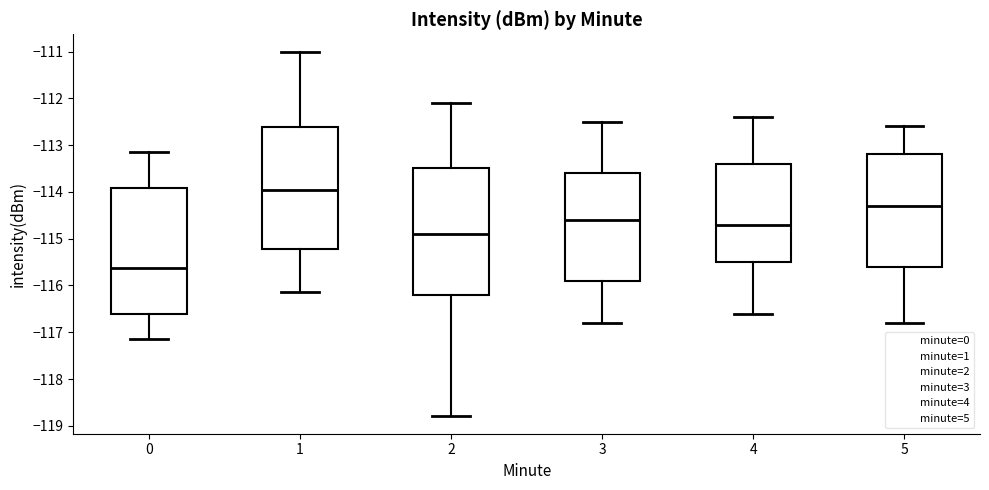

Reading left to right, read every box against the y-axis: the position of its median line, the range the box covers, and the ends of its whiskers. The values are not printed on the chart, so give them approximately, as read against the axis.

0: median -115.6, box -116.6 to -113.9, whiskers -117.1 to -113.1
1: median -114.0, box -115.2 to -112.6, whiskers -116.1 to -111.0
2: median -114.9, box -116.2 to -113.5, whiskers -118.8 to -112.1
3: median -114.6, box -115.9 to -113.6, whiskers -116.8 to -112.5
4: median -114.7, box -115.5 to -113.4, whiskers -116.6 to -112.4
5: median -114.3, box -115.6 to -113.2, whiskers -116.8 to -112.6